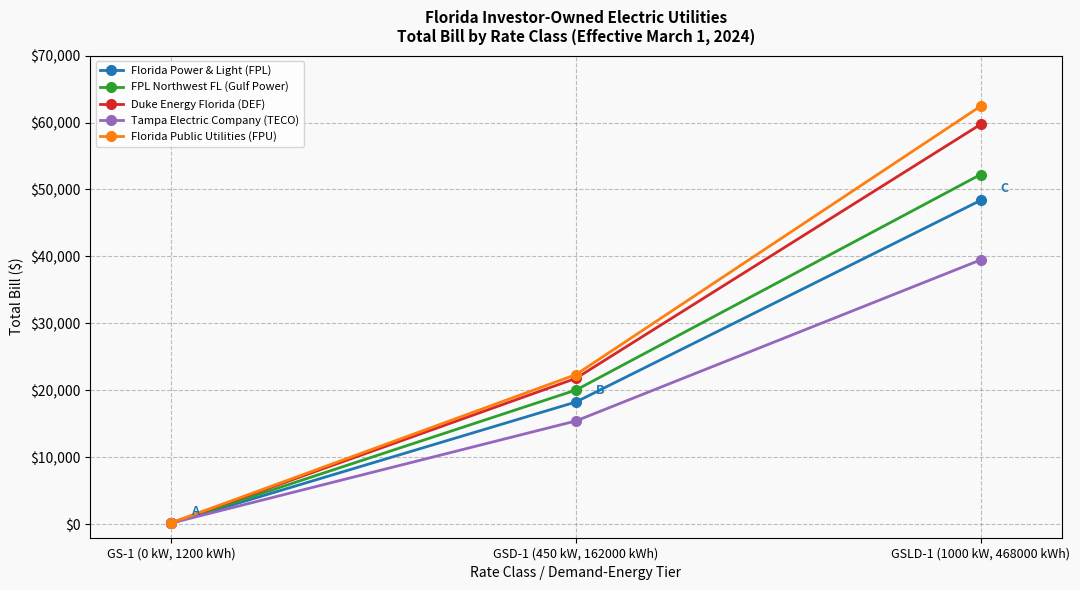

Where is Duke Energy Florida (DEF) nearest to the value 29962?

GSD-1 (450 kW, 162000 kWh)